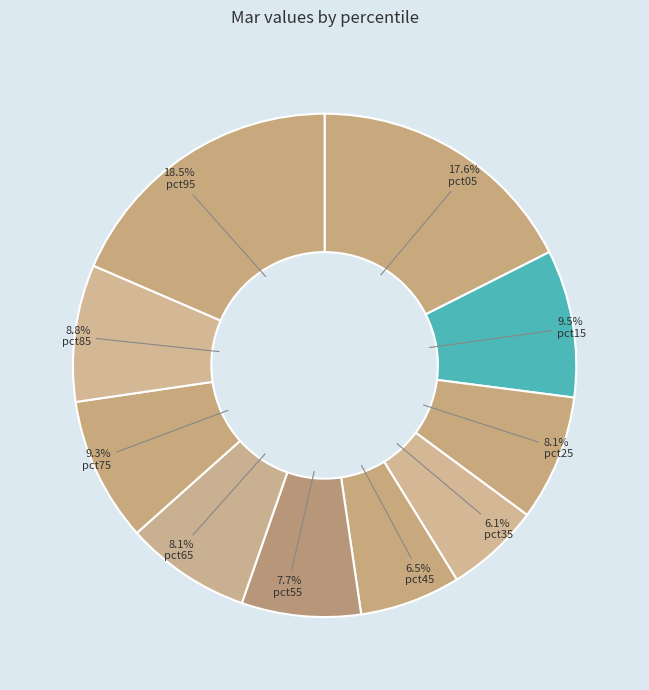

Which has a higher value, pct55 or pct05?

pct05